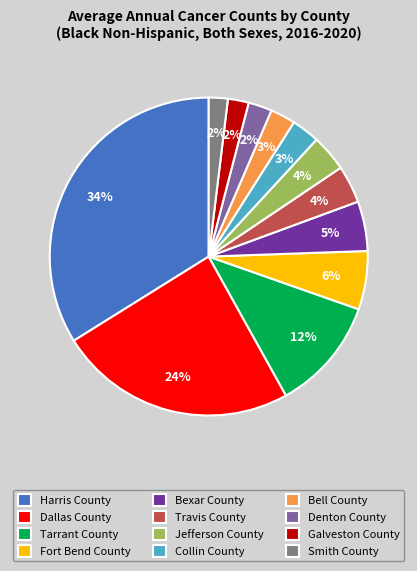

How many slices are in this pie chart?

12